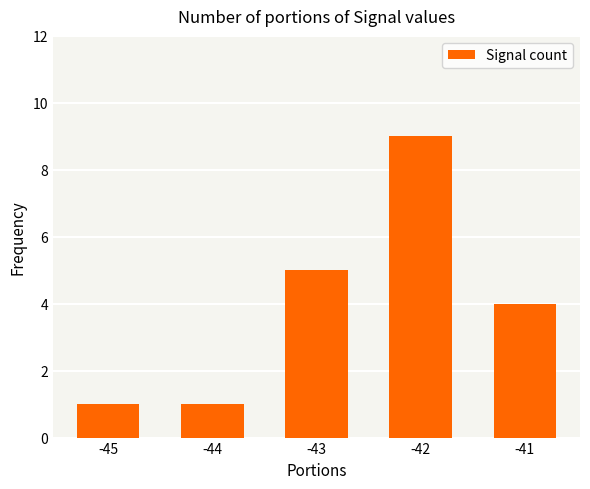

How many data points are less than 4?

2